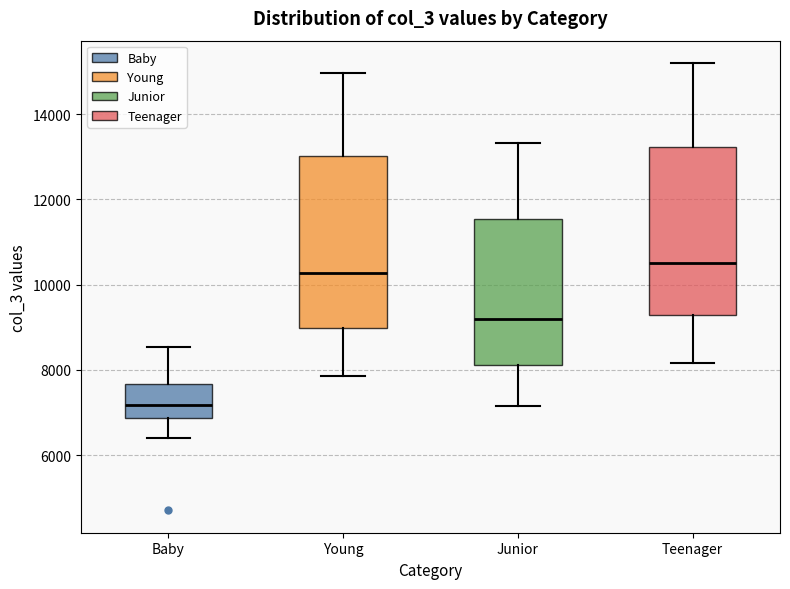

Reading left to right, read every box against the y-axis: the position of its median line, the range the box covers, and the ends of its whiskers. The values are not printed on the chart, so give them approximately, as read against the axis.

Baby: median 7200, box 6800 to 7600, whiskers 6400 to 8600
Young: median 10200, box 9000 to 13000, whiskers 7800 to 15000
Junior: median 9200, box 8200 to 11600, whiskers 7200 to 13400
Teenager: median 10600, box 9200 to 13200, whiskers 8200 to 15200